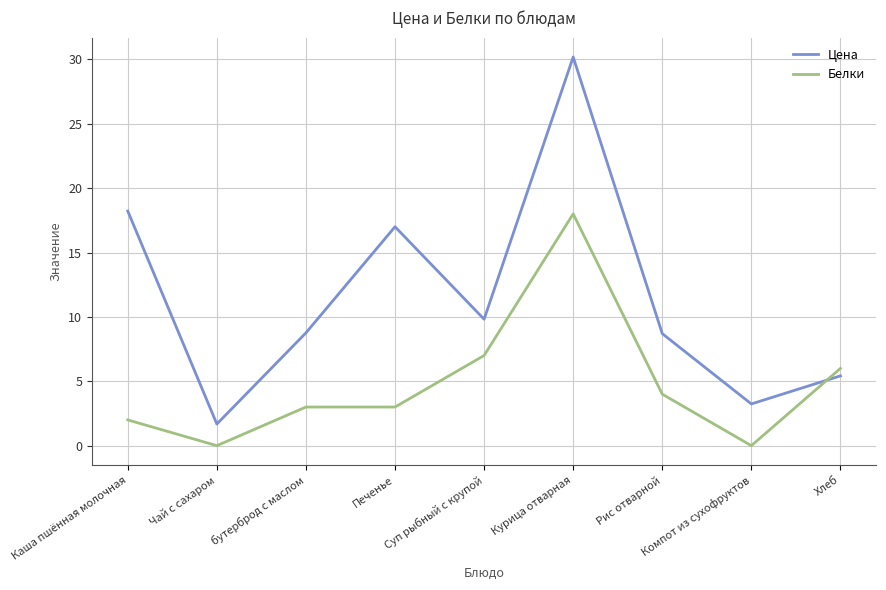

What is the total value across all series at Чай с сахаром?

1.7